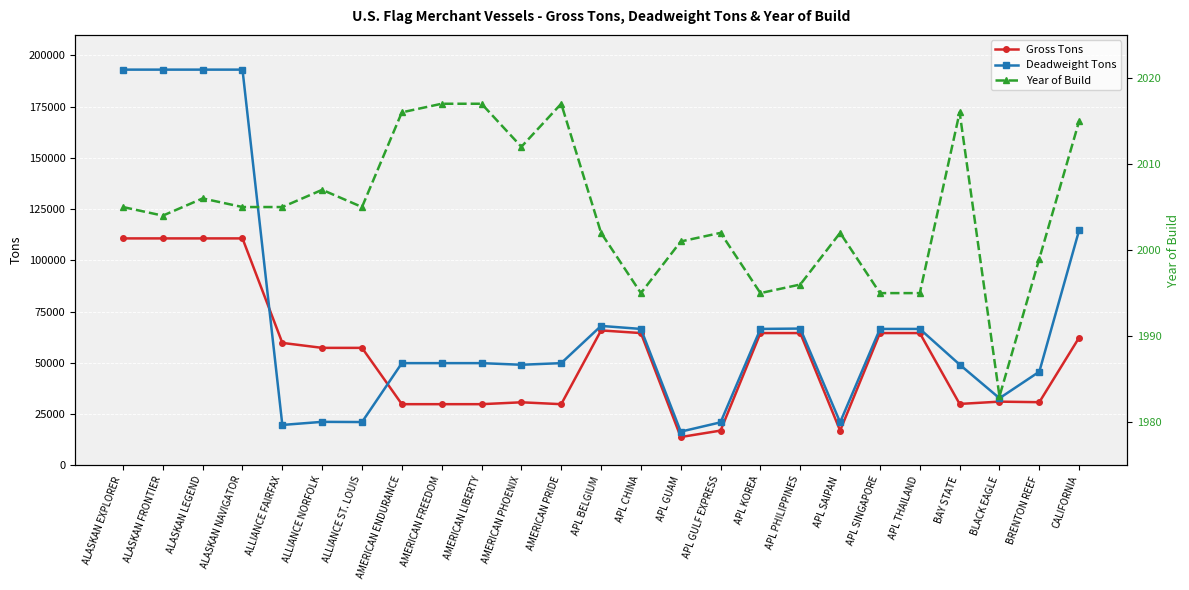

What is the sum of all Deadweight Tons values?

1783808